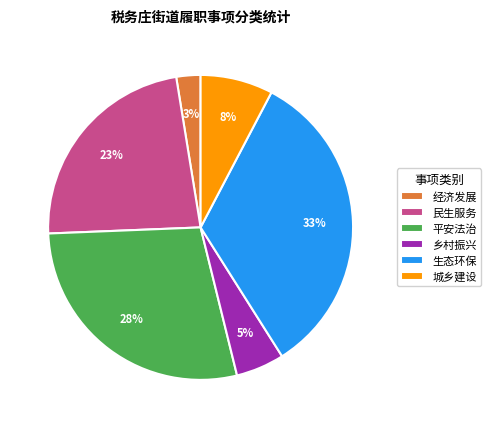

Count the number of slices in the pie.

6